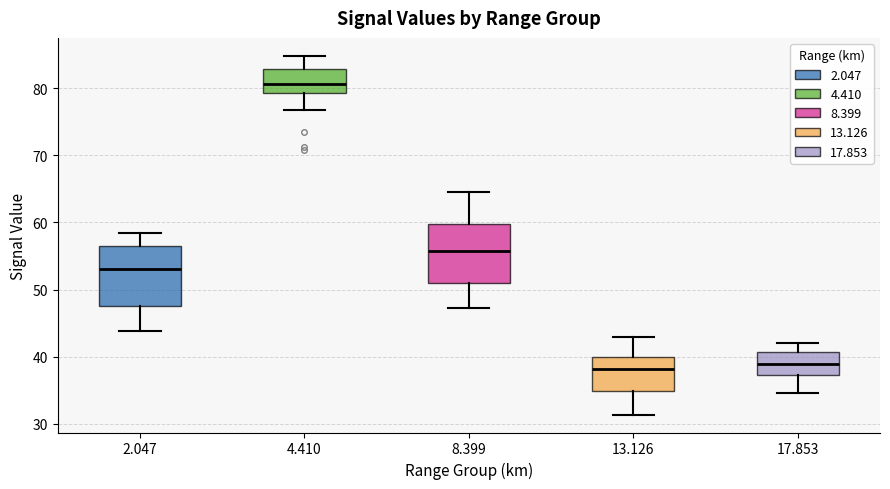

Which box has the highest median line?

4.410